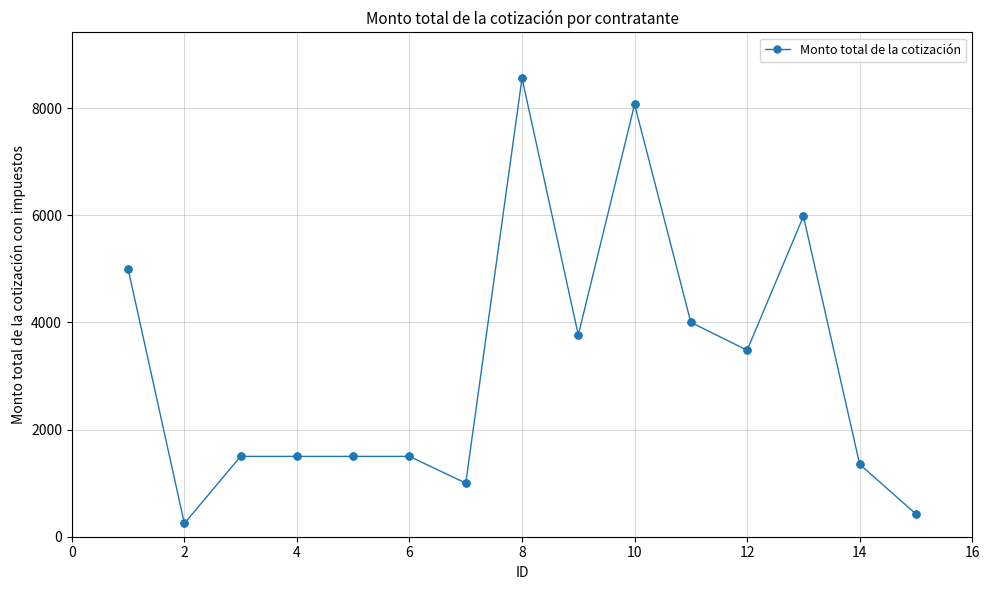

What is the greatest value displayed?

8555.6